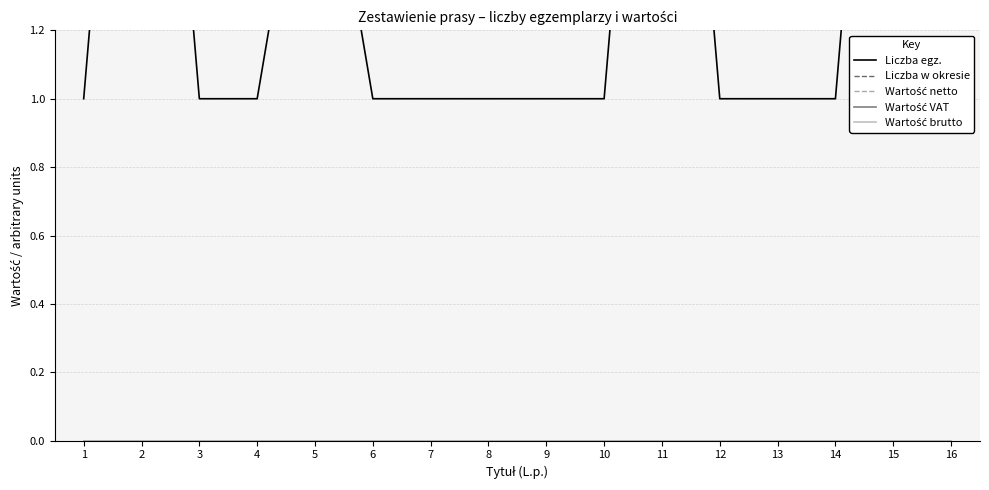

True or false: Wartość VAT has more than 2 interior local peaks.

False